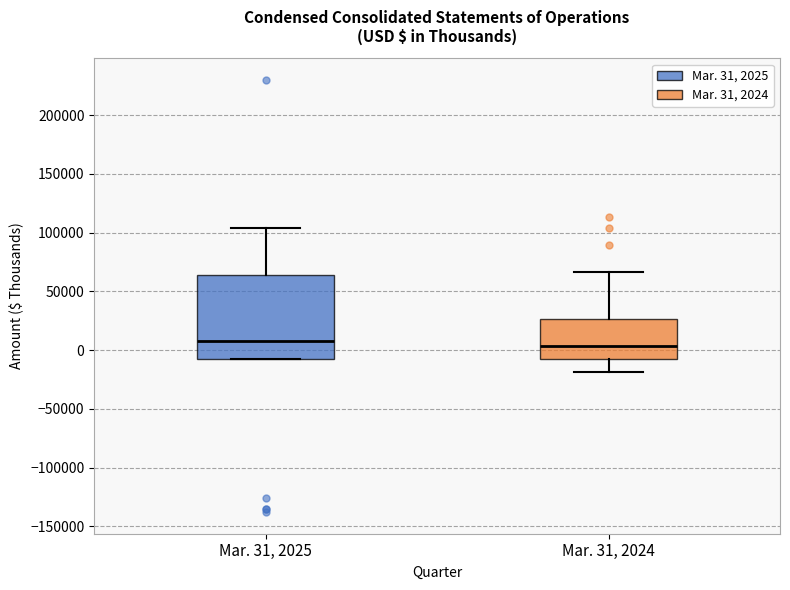

Which box is the tallest, from its lower edge to its upper edge?

Mar. 31, 2025